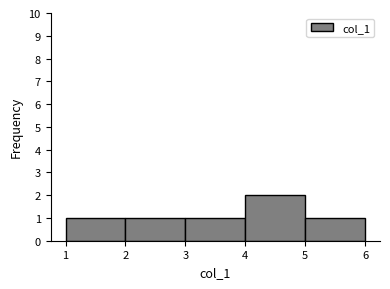

Reading left to right, list every bar in this chart as the range it spans on the x-axis followed by its height. The values are not printed on the chart, so give them approximately, as read against the axis.

1 to 2: 1
2 to 3: 1
3 to 4: 1
4 to 5: 2
5 to 6: 1